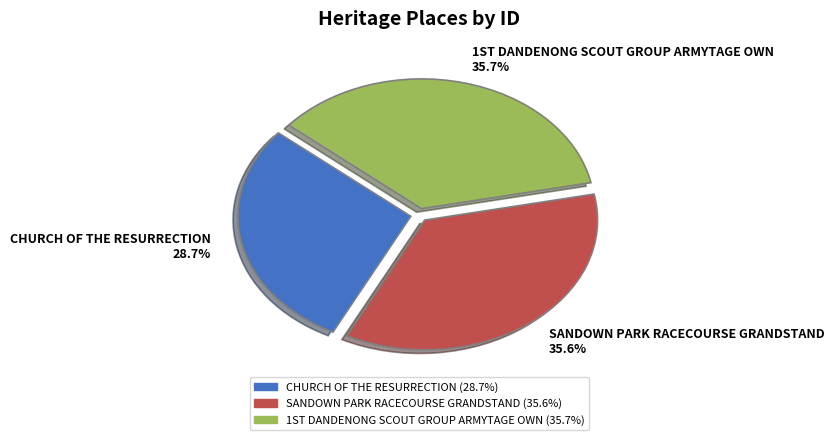

To the nearest percent, what is the difference between the SANDOWN PARK RACECOURSE GRANDSTAND and CHURCH OF THE RESURRECTION slice percentages?

7%